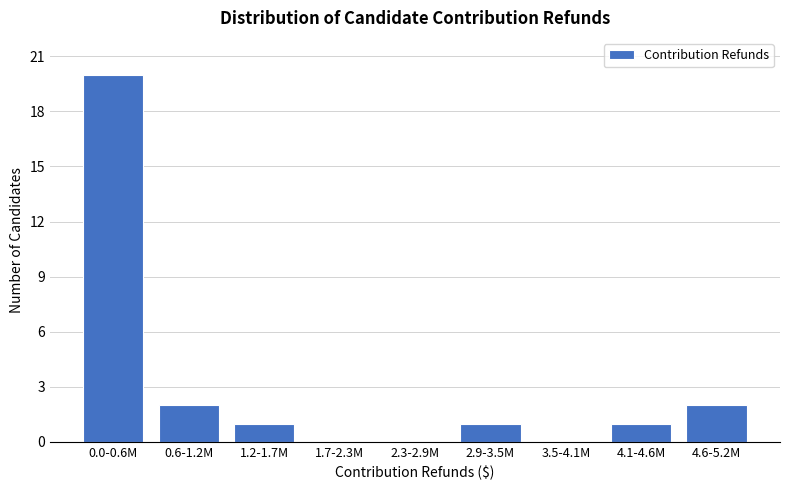

Reading left to right, extract all data points from this chart.

0.0-0.6M=20	0.6-1.2M=2	1.2-1.7M=1	1.7-2.3M=0	2.3-2.9M=0	2.9-3.5M=1	3.5-4.1M=0	4.1-4.6M=1	4.6-5.2M=2